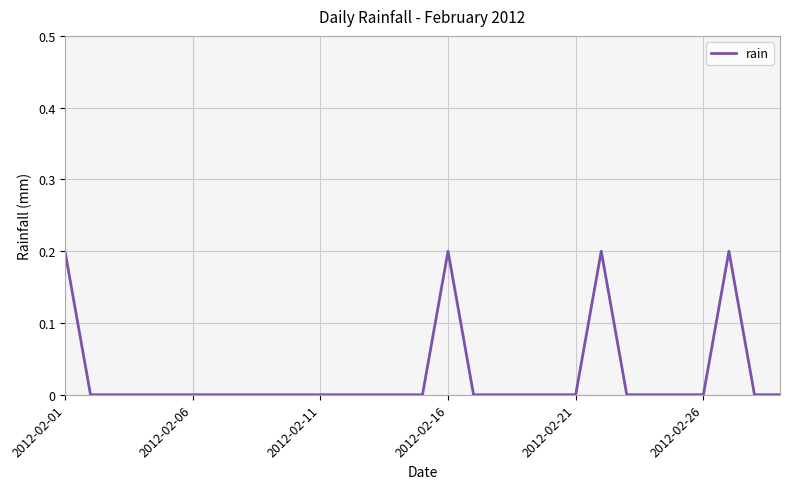

True or false: there are more than 2 points higher than both neighbors.

True